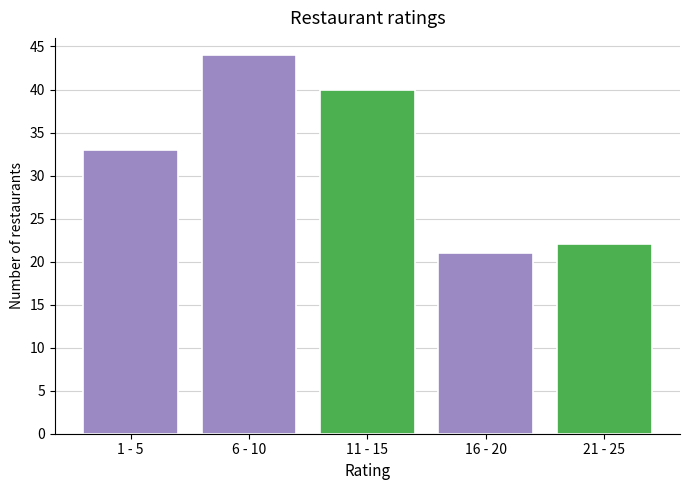

Reading left to right, what are all the values shown in this chart?

1 - 5=33	6 - 10=44	11 - 15=40	16 - 20=21	21 - 25=22